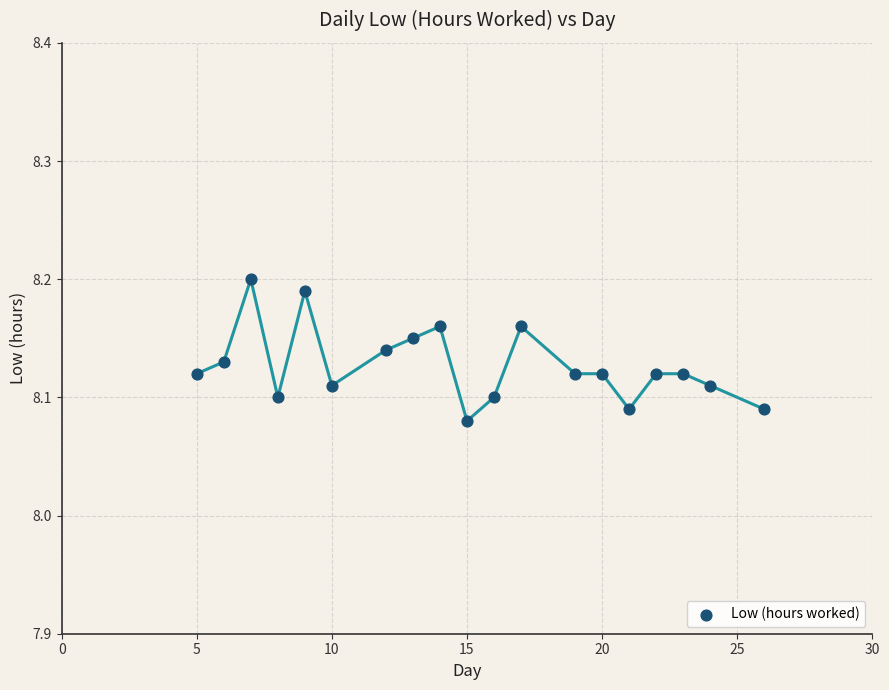

What is the range of X values (max minus min)?

21.0